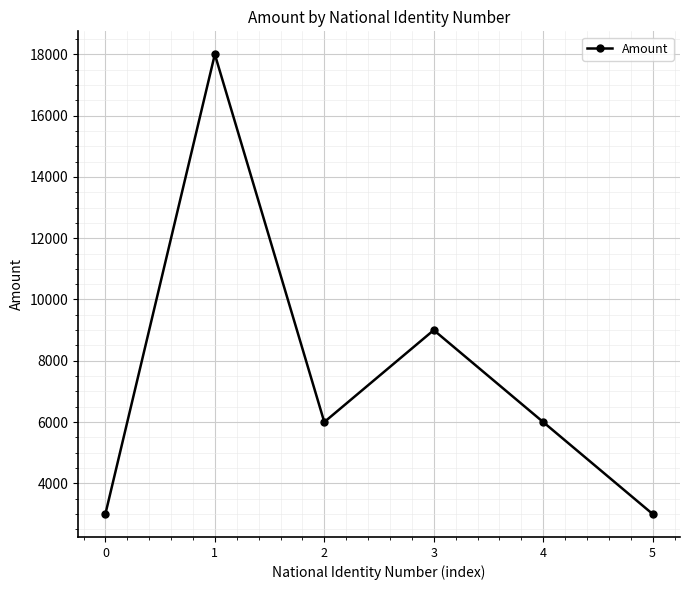

The chart shows a value of 6000 at 2. True or false?

True